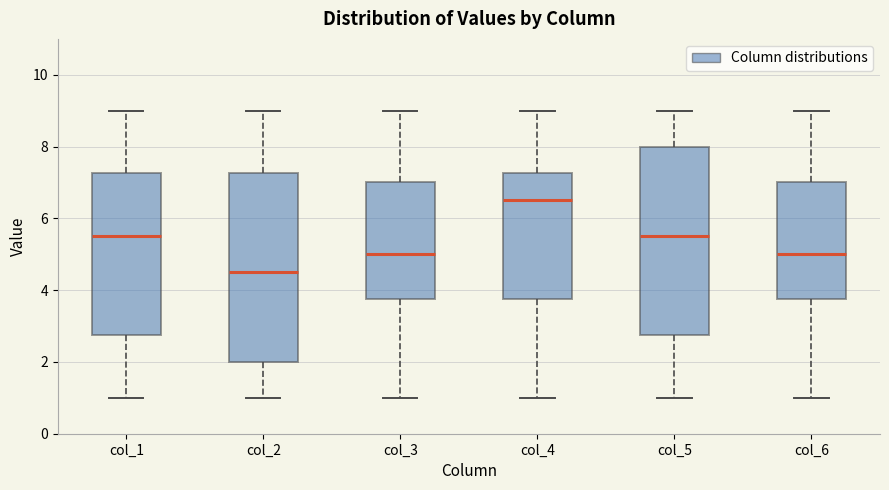

Which box's median line is the lowest?

col_2